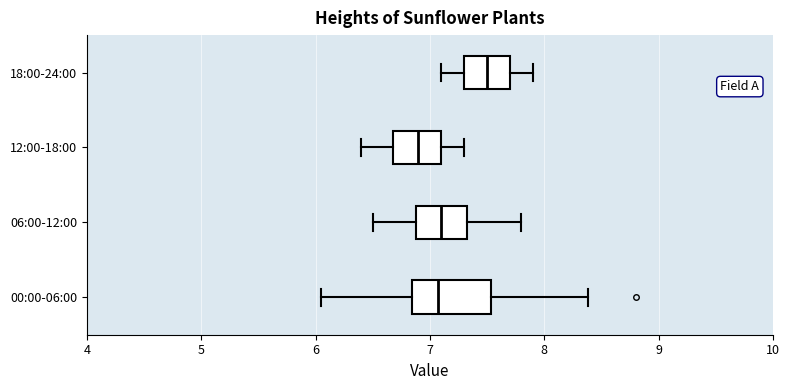

Where does the median line of the box for 06:00-12:00 sit on the x-axis? The values are not printed on the chart, so give them approximately, as read against the axis.

7.1